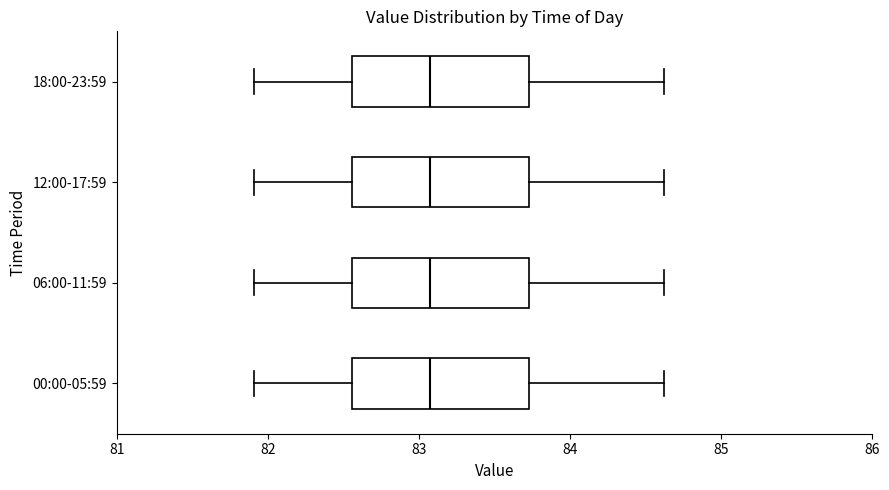

Reading bottom to top, transcribe this box plot: for each box, give where its median line is, the range the box spans, and where its two whiskers end, as read against the x-axis. The values are not printed on the chart, so give them approximately, as read against the axis.

00:00-05:59: median 83.1, box 82.6 to 83.7, whiskers 81.9 to 84.6
06:00-11:59: median 83.1, box 82.6 to 83.7, whiskers 81.9 to 84.6
12:00-17:59: median 83.1, box 82.6 to 83.7, whiskers 81.9 to 84.6
18:00-23:59: median 83.1, box 82.6 to 83.7, whiskers 81.9 to 84.6